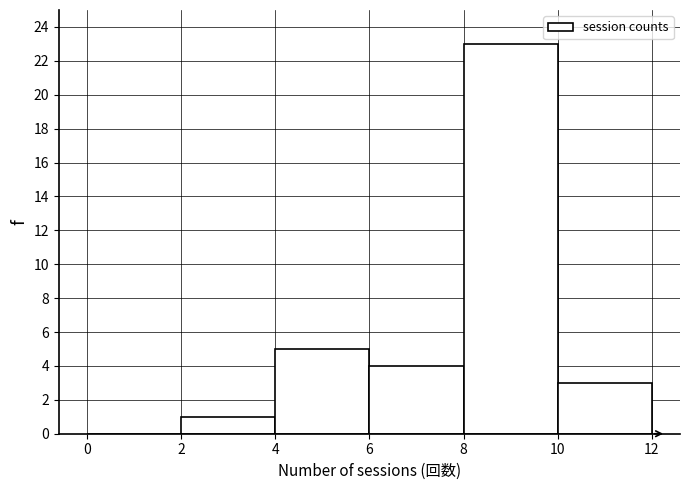

Reading left to right, transcribe this chart: for each bar, give the range it covers on the x-axis and its height. The values are not printed on the chart, so give them approximately, as read against the axis.

0 to 2: 0
2 to 4: 1
4 to 6: 5
6 to 8: 4
8 to 10: 23
10 to 12: 3